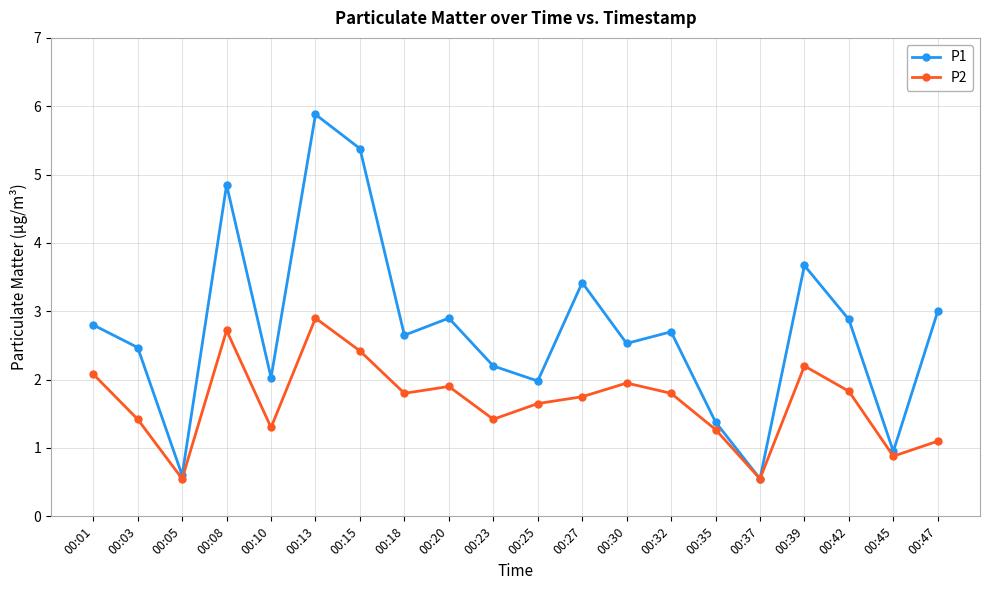

What is the difference between the P1 values at 00:35 and 00:01?

1.4